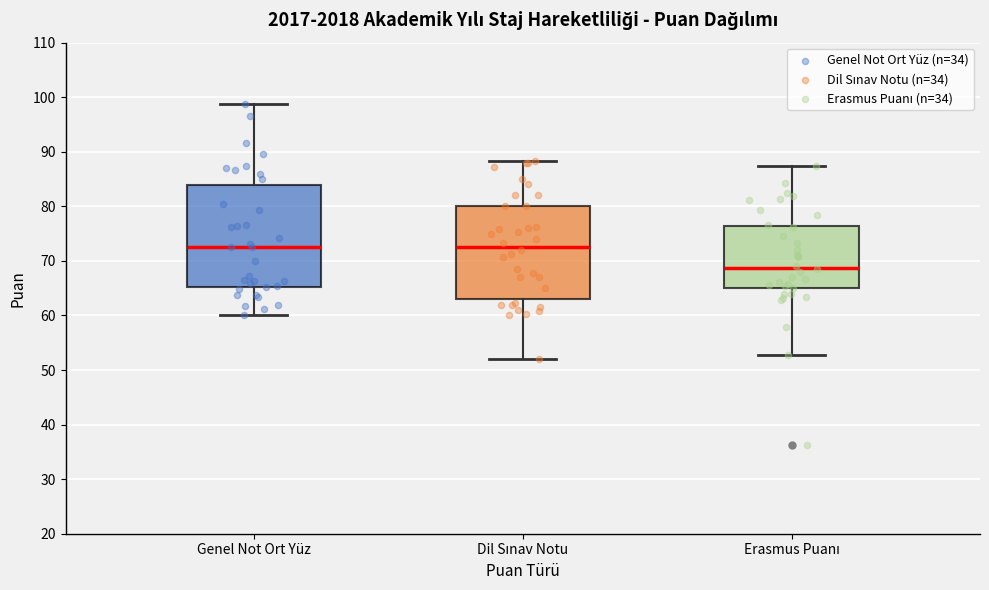

Reading left to right, read every box against the y-axis: the position of its median line, the range the box covers, and the ends of its whiskers. The values are not printed on the chart, so give them approximately, as read against the axis.

Genel Not Ort Yüz: median 72, box 65 to 84, whiskers 60 to 99
Dil Sınav Notu: median 73, box 63 to 80, whiskers 52 to 88
Erasmus Puanı: median 69, box 65 to 76, whiskers 53 to 87